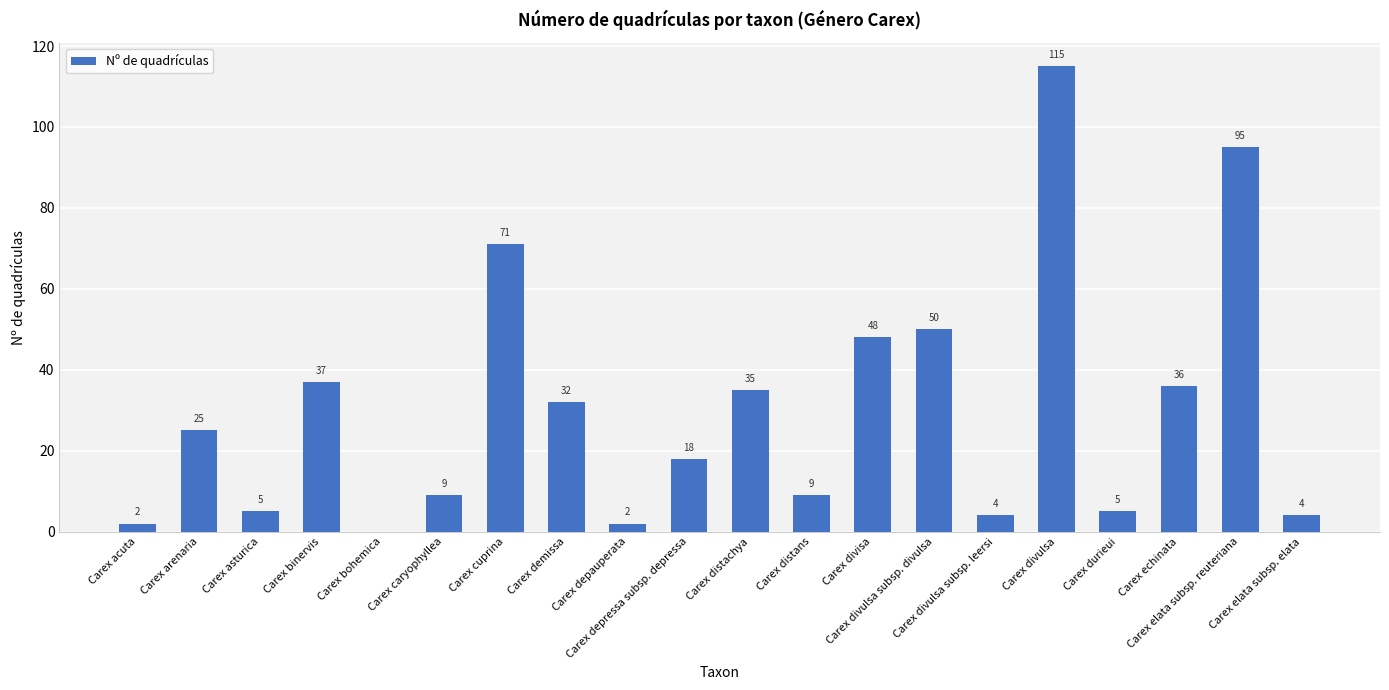

True or false: the data shows 16 at Carex caryophyllea.

False